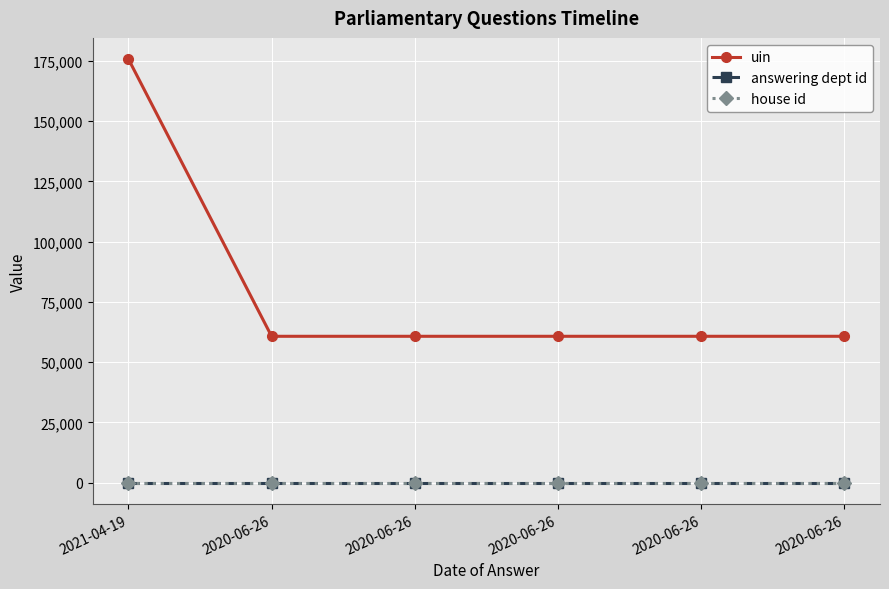

How many distinct data groups are displayed?

3